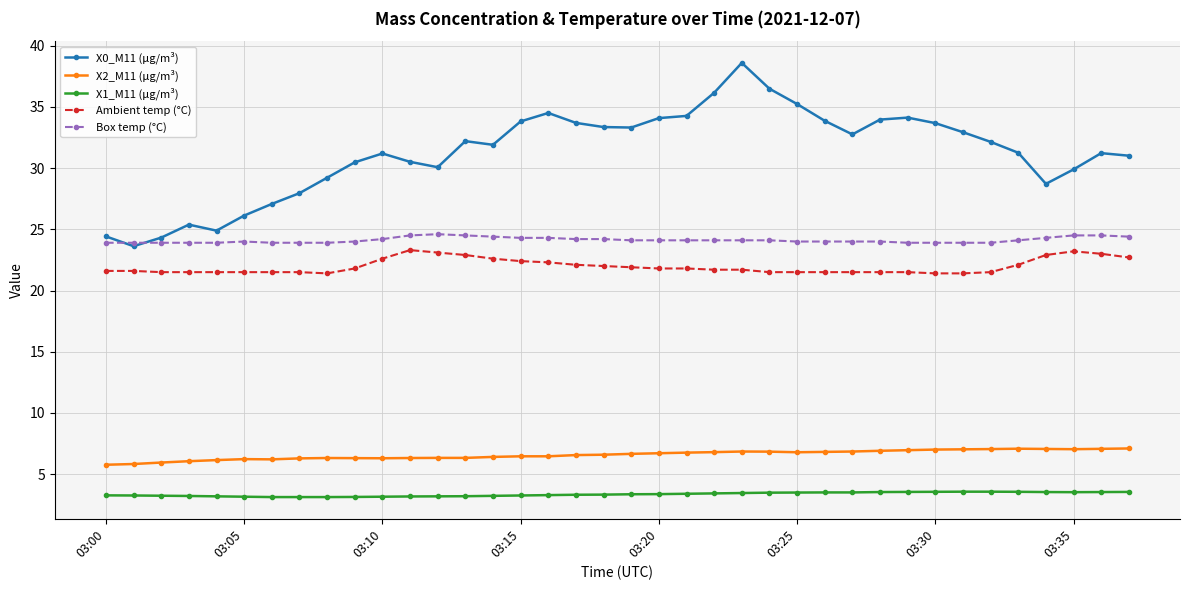

What is the minimum value for Box temp (°C)?

23.9